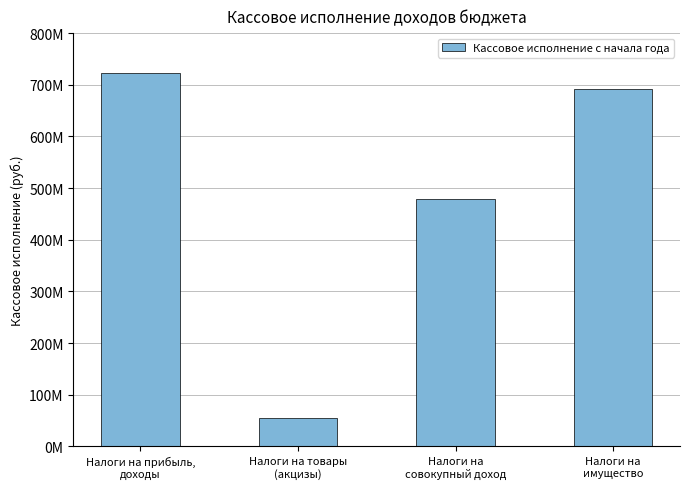

Does the chart contain any negative values?

No